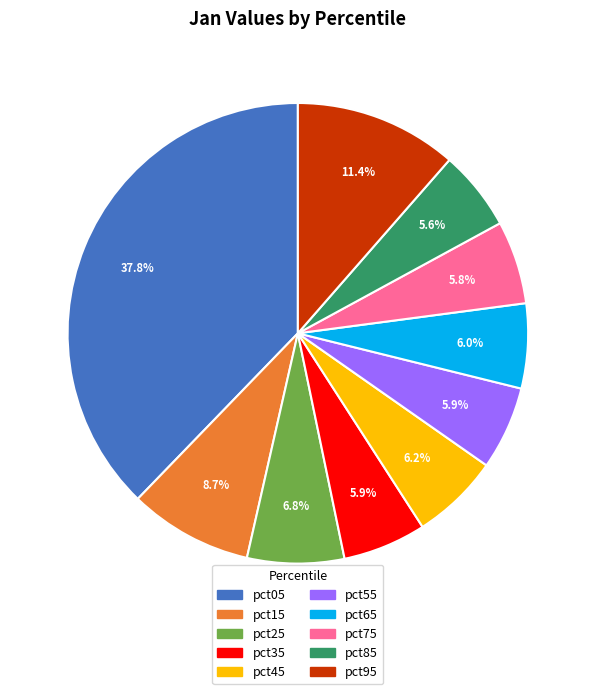

To the nearest percent, what percentage of the pie is pct25?

7%